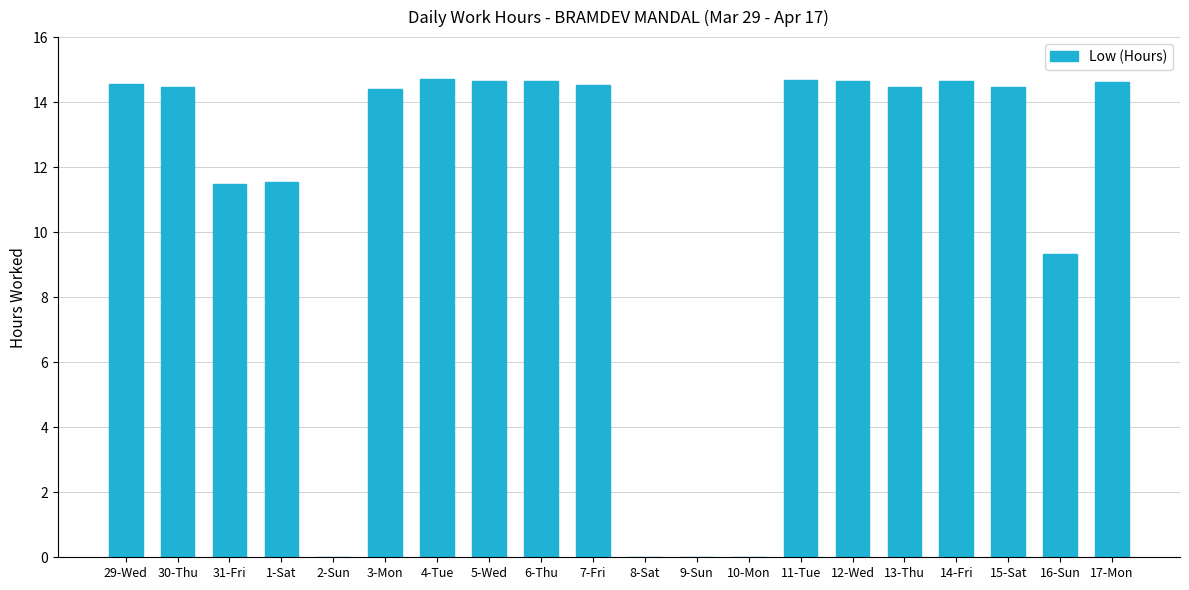

Where does the data first go above 14?

29-Wed